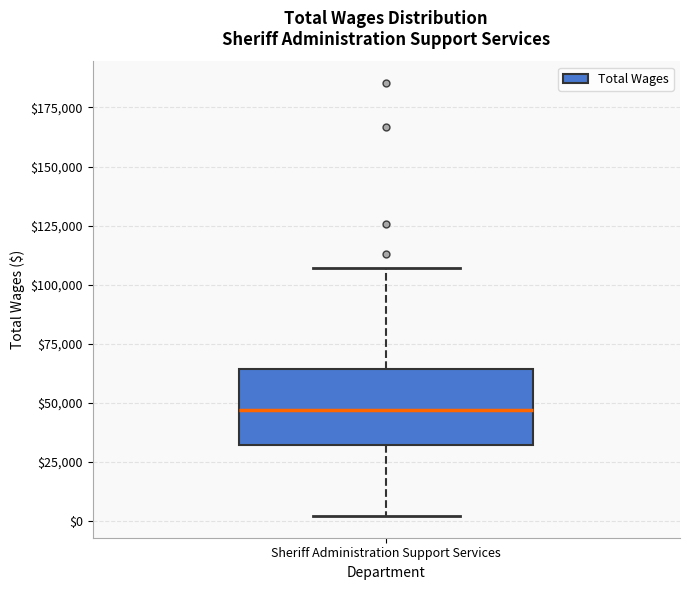

Transcribe this box plot: give where the median line is, the range the box spans, and where the two whiskers end, as read against the y-axis. The values are not printed on the chart, so give them approximately, as read against the axis.

median 45000, box 30000 to 65000, whiskers 0 to 105000